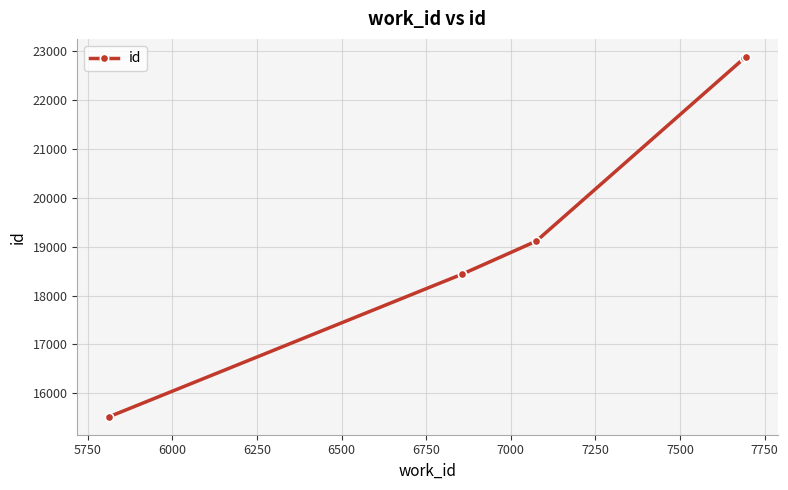

True or false: the data has more than 0 interior local peaks.

False